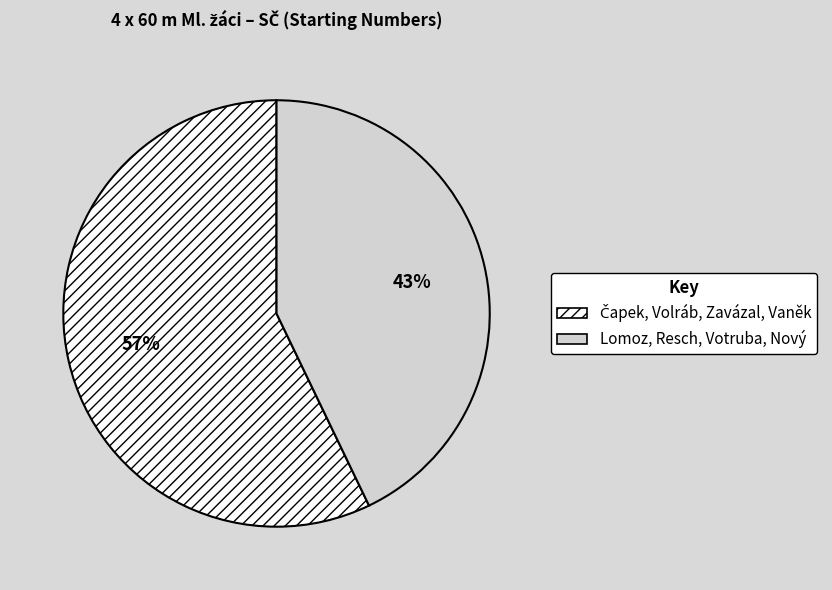

What is the smallest slice in the pie chart?

Lomoz, Resch, Votruba, Nový